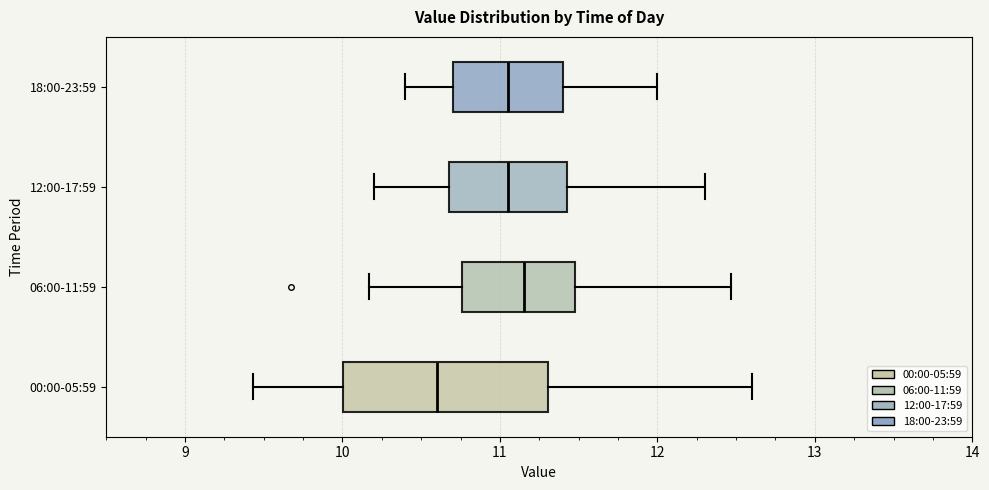

Reading bottom to top, transcribe this box plot: for each box, give where its median line is, the range the box spans, and where its two whiskers end, as read against the x-axis. The values are not printed on the chart, so give them approximately, as read against the axis.

00:00-05:59: median 10.6, box 10.0 to 11.3, whiskers 9.4 to 12.6
06:00-11:59: median 11.2, box 10.8 to 11.5, whiskers 10.2 to 12.5
12:00-17:59: median 11.1, box 10.7 to 11.4, whiskers 10.2 to 12.3
18:00-23:59: median 11.1, box 10.7 to 11.4, whiskers 10.4 to 12.0